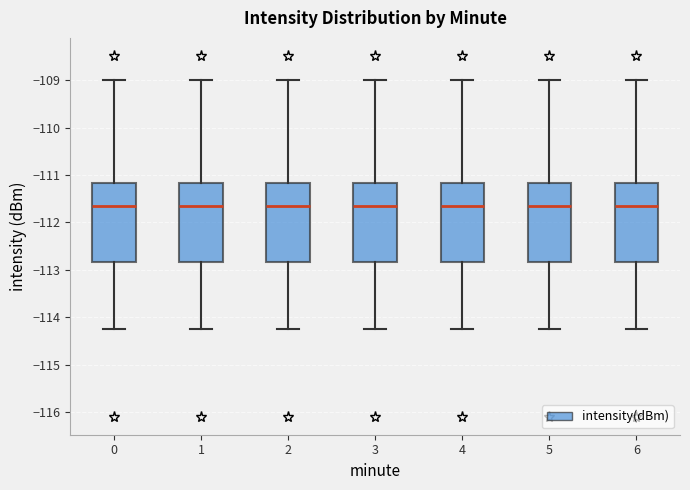

Reading left to right, transcribe this box plot: for each box, give where its median line is, the range the box spans, and where its two whiskers end, as read against the y-axis. The values are not printed on the chart, so give them approximately, as read against the axis.

0: median -111.7, box -112.8 to -111.2, whiskers -114.2 to -109.0
1: median -111.7, box -112.8 to -111.2, whiskers -114.2 to -109.0
2: median -111.7, box -112.8 to -111.2, whiskers -114.2 to -109.0
3: median -111.7, box -112.8 to -111.2, whiskers -114.2 to -109.0
4: median -111.7, box -112.8 to -111.2, whiskers -114.2 to -109.0
5: median -111.7, box -112.8 to -111.2, whiskers -114.2 to -109.0
6: median -111.7, box -112.8 to -111.2, whiskers -114.2 to -109.0